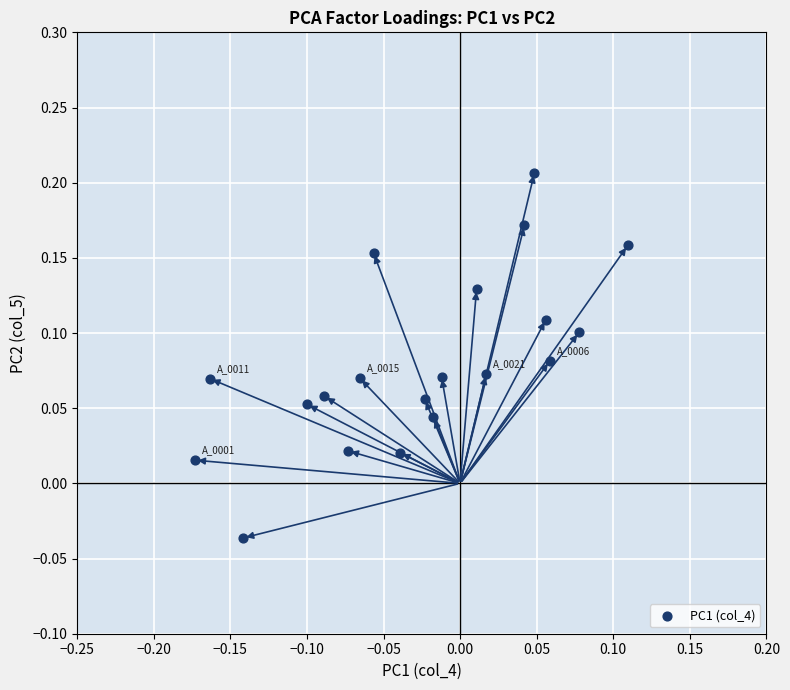

What is the range of X values (max minus min)?

0.3